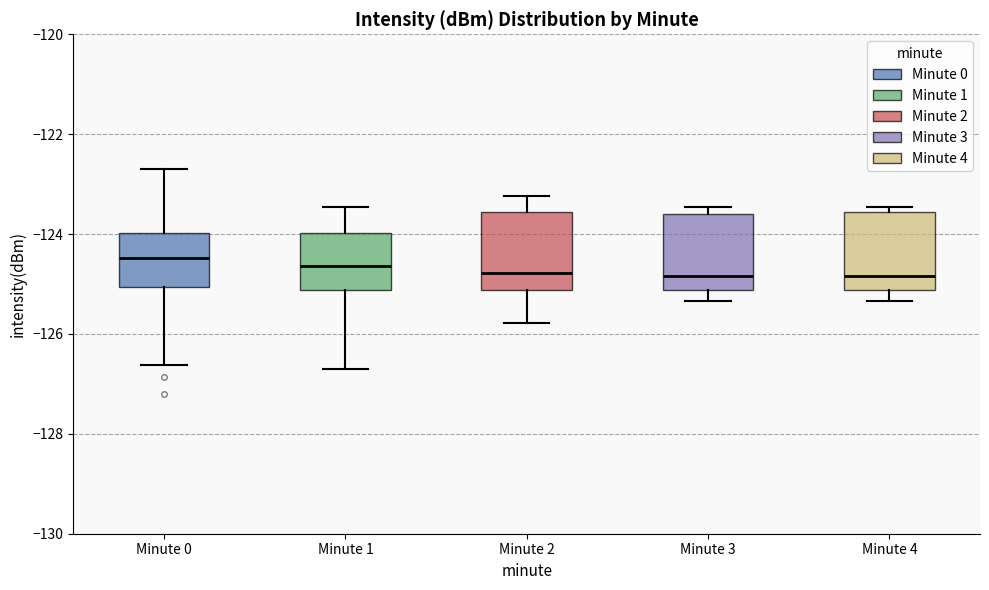

Reading left to right, transcribe this box plot: for each box, give where its median line is, the range the box spans, and where its two whiskers end, as read against the y-axis. The values are not printed on the chart, so give them approximately, as read against the axis.

Minute 0: median -124.4, box -125.0 to -124.0, whiskers -126.6 to -122.6
Minute 1: median -124.6, box -125.2 to -124.0, whiskers -126.8 to -123.4
Minute 2: median -124.8, box -125.2 to -123.6, whiskers -125.8 to -123.2
Minute 3: median -124.8, box -125.2 to -123.6, whiskers -125.4 to -123.4
Minute 4: median -124.8, box -125.2 to -123.6, whiskers -125.4 to -123.4